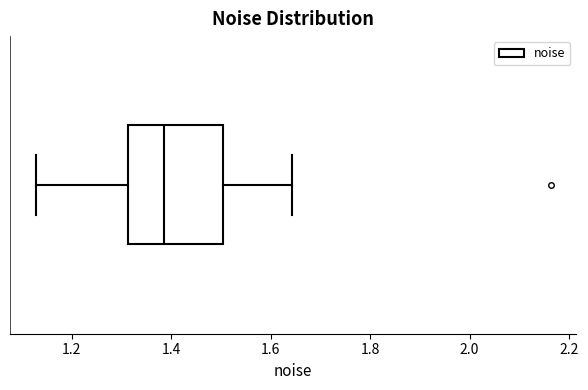

Where does the median line of the box sit on the x-axis? The values are not printed on the chart, so give them approximately, as read against the axis.

1.38